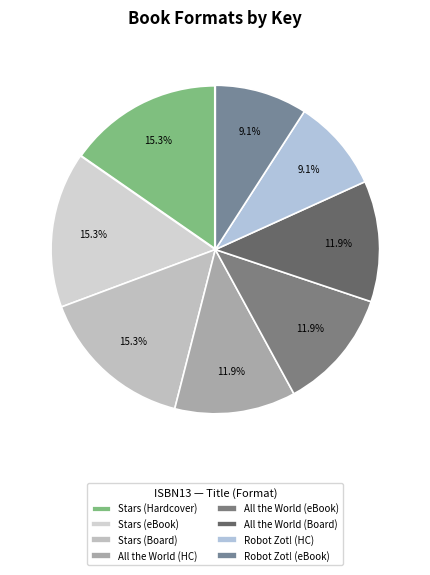

Count the number of slices in the pie.

8